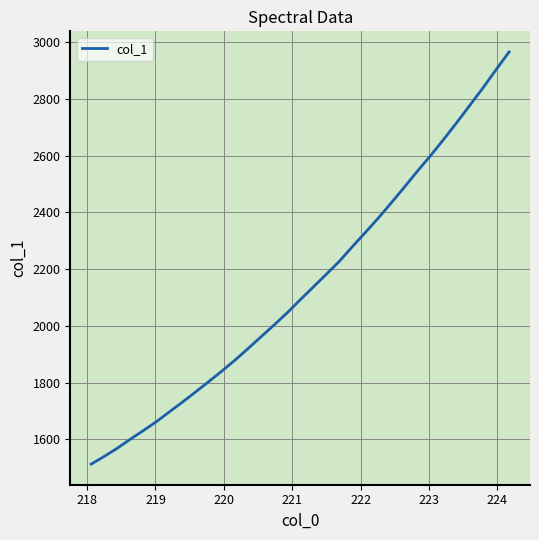

What is the maximum value shown in the chart?

2965.8